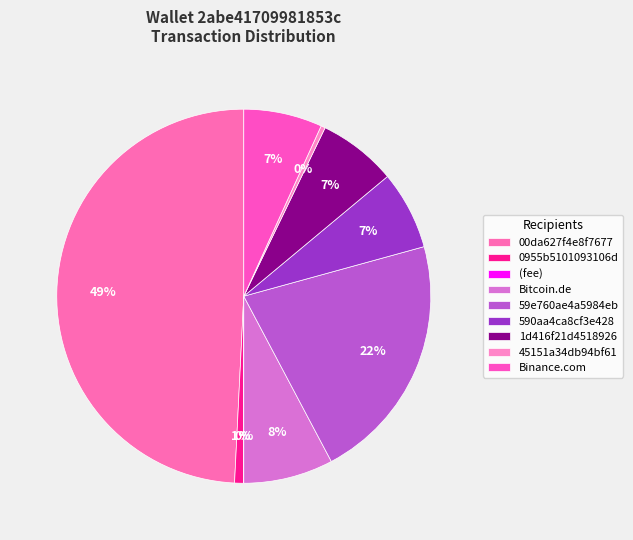

To the nearest percent, what is the average slice percentage?

11%